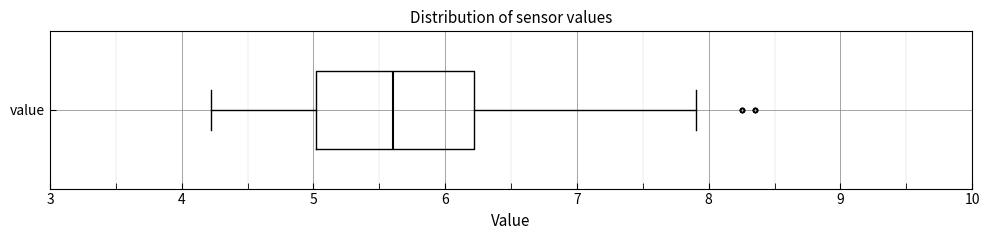

Where does the right whisker of the box for value end on the x-axis? The values are not printed on the chart, so give them approximately, as read against the axis.

7.9